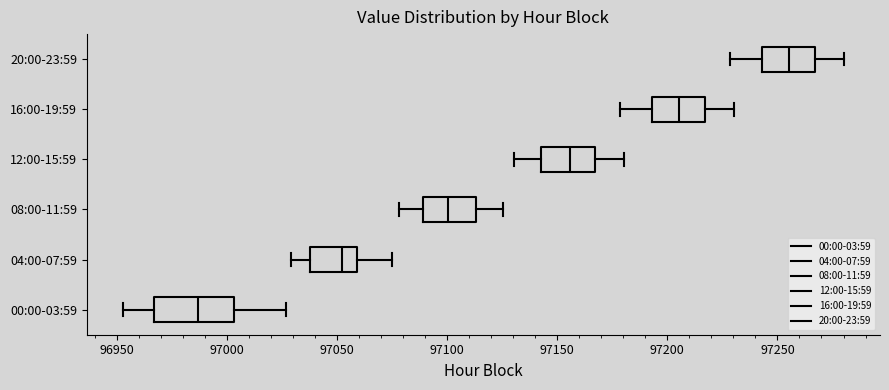

Reading bottom to top, read every box against the x-axis: the position of its median line, the range the box covers, and the ends of its whiskers. The values are not printed on the chart, so give them approximately, as read against the axis.

00:00-03:59: median 96985, box 96965 to 97005, whiskers 96955 to 97025
04:00-07:59: median 97050, box 97040 to 97060, whiskers 97030 to 97075
08:00-11:59: median 97100, box 97090 to 97115, whiskers 97080 to 97125
12:00-15:59: median 97155, box 97145 to 97165, whiskers 97130 to 97180
16:00-19:59: median 97205, box 97195 to 97215, whiskers 97180 to 97230
20:00-23:59: median 97255, box 97245 to 97265, whiskers 97230 to 97280